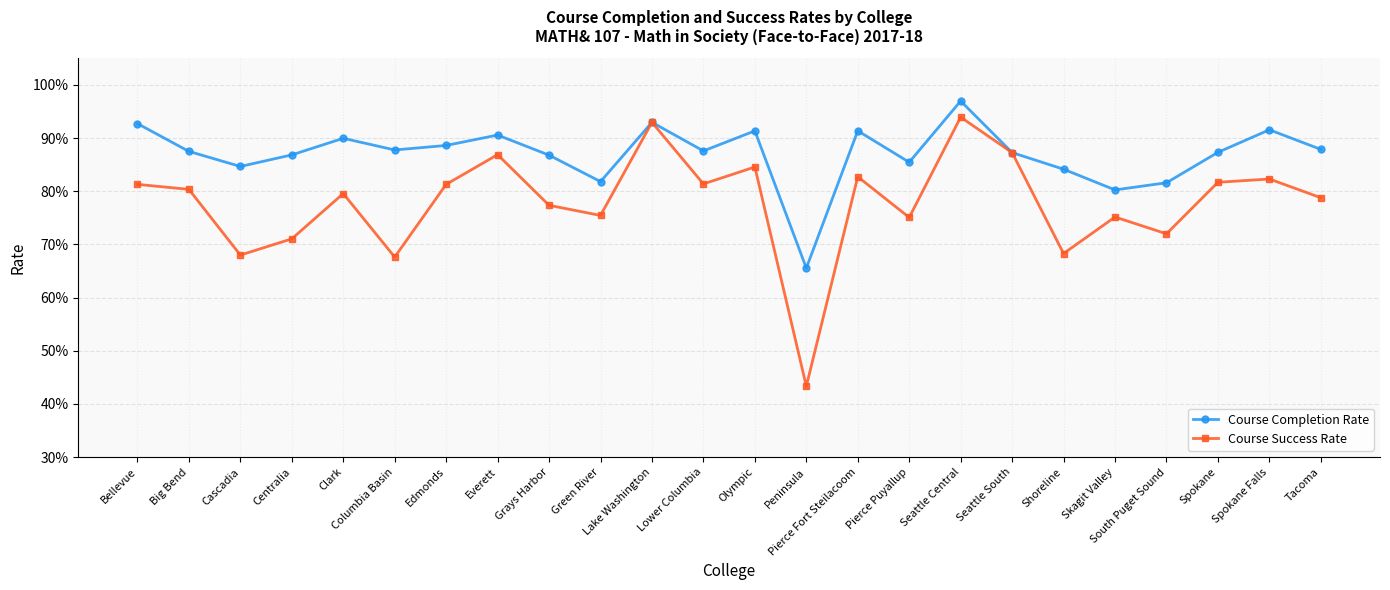

What is the sum of all Course Completion Rate values?

20.9